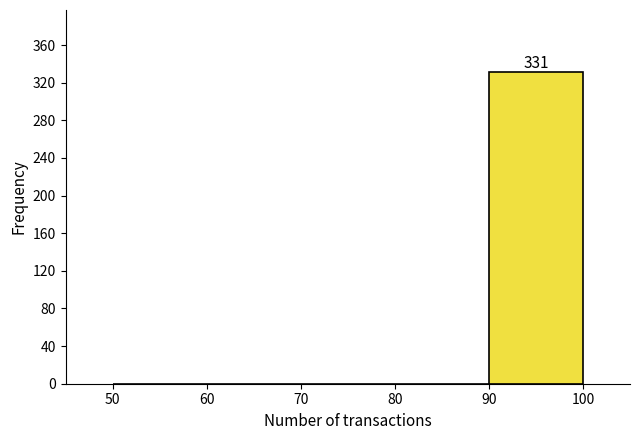

Over which range of the x-axis is the bar tallest?

90 to 100